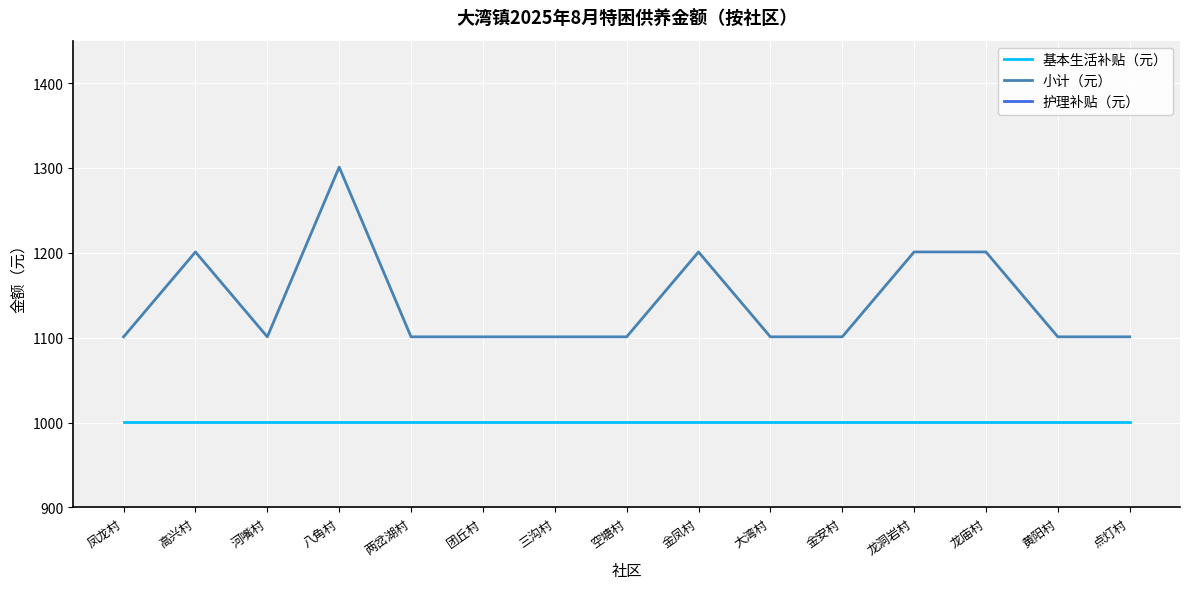

List the series in order of their peak value, lowest first.

护理补贴（元）, 基本生活补贴（元）, 小计（元）